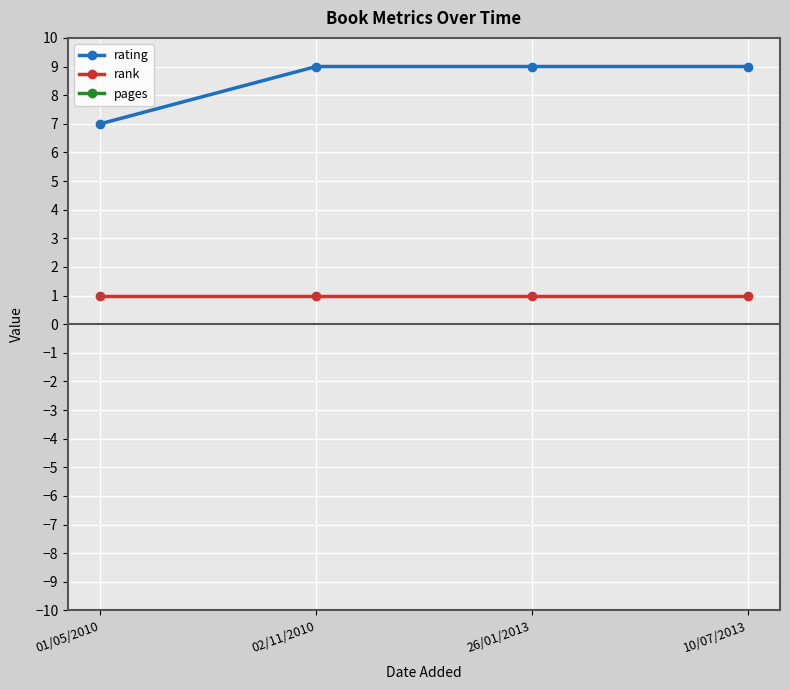

Read the rating value at 02/11/2010.

9